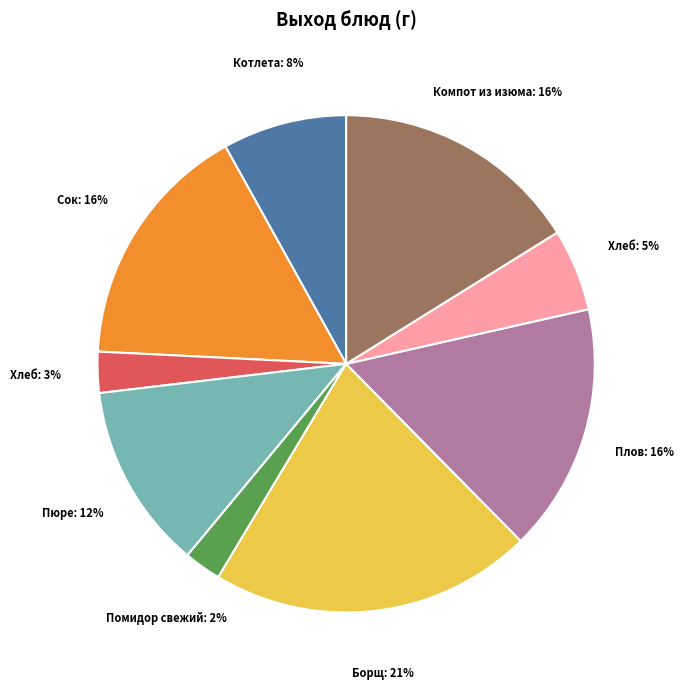

Is there a majority slice in this chart?

No